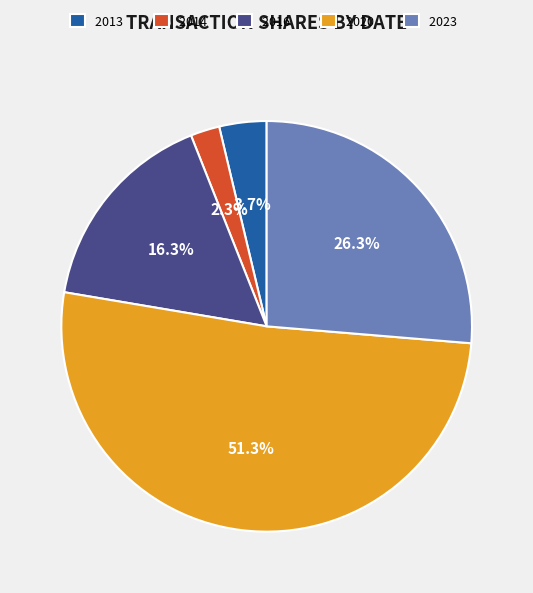

What percentage is NOT represented by 2014?

97.7%